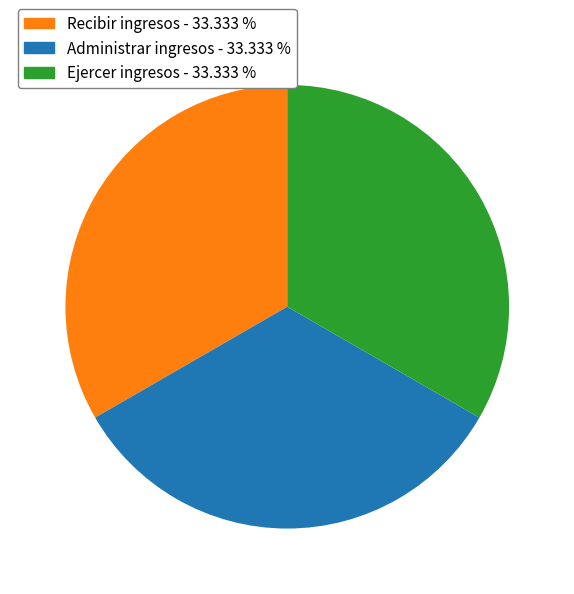

How many segments does this pie chart have?

3